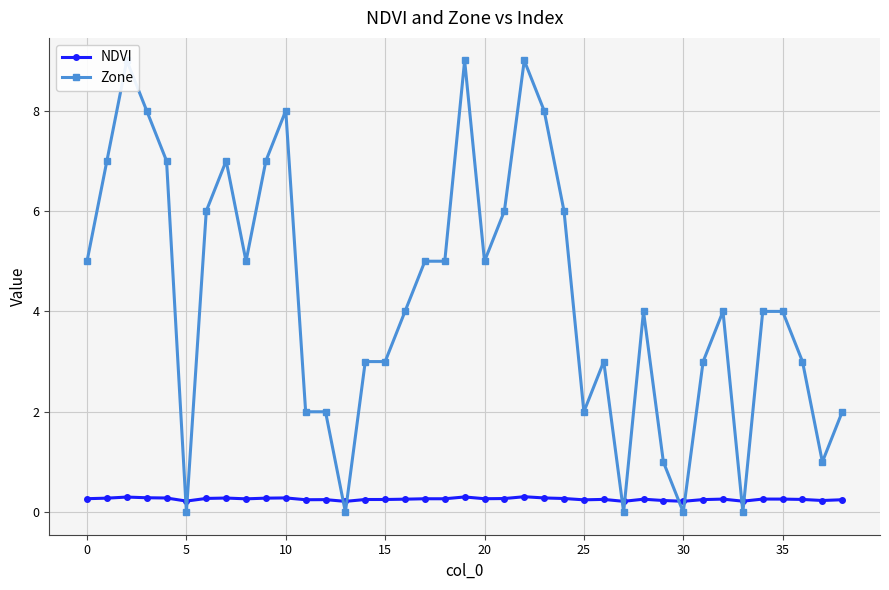

Between 20 and 22, which series saw the biggest shift?

Zone